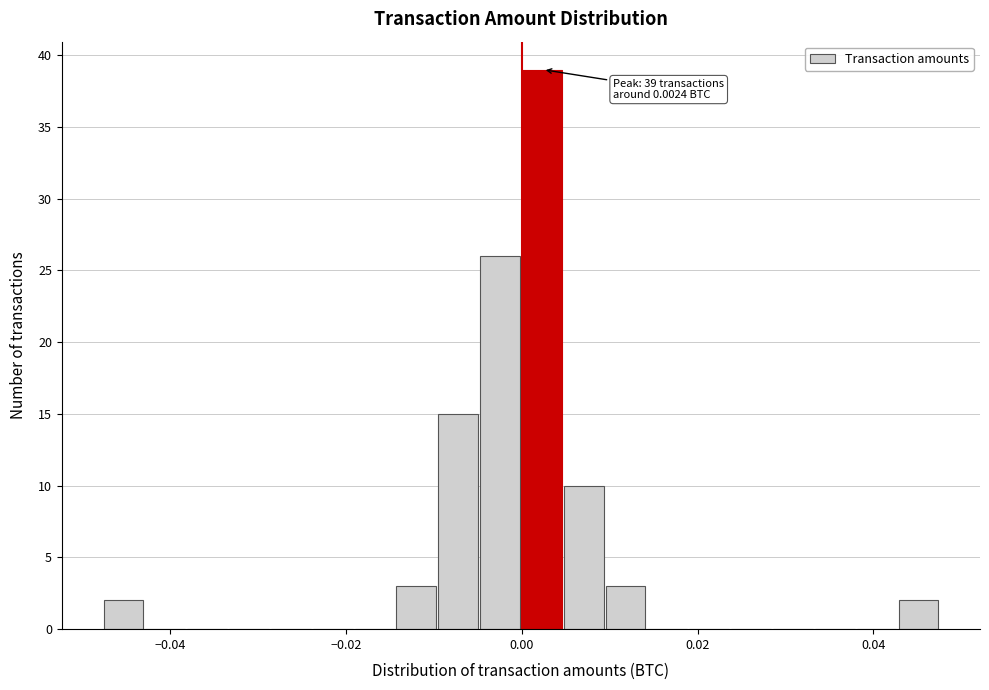

Read against the x-axis, roughly where is the centre of the tallest bar?

0.002